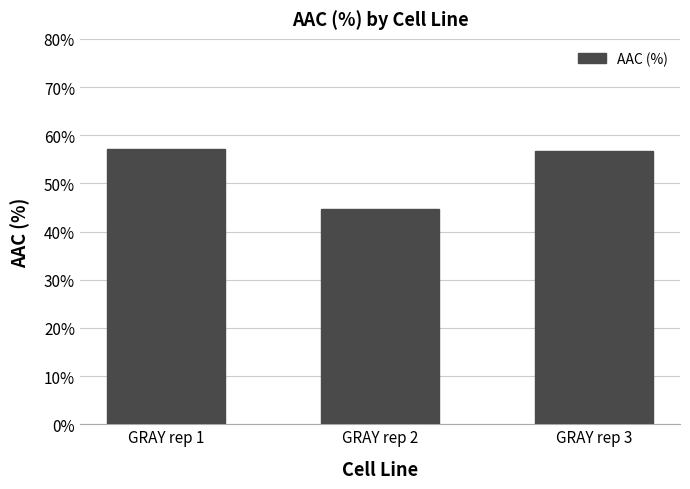

Read the value at GRAY rep 3.

56.6